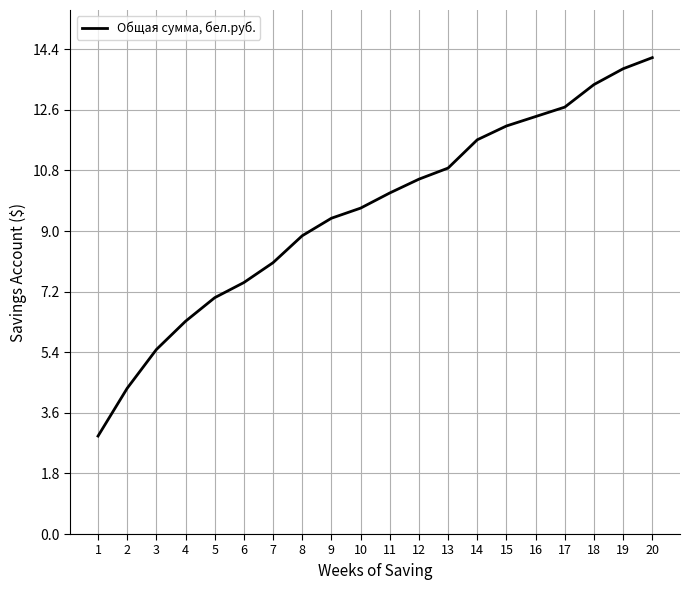

Is it true that the value at 7 is 8.1?

True